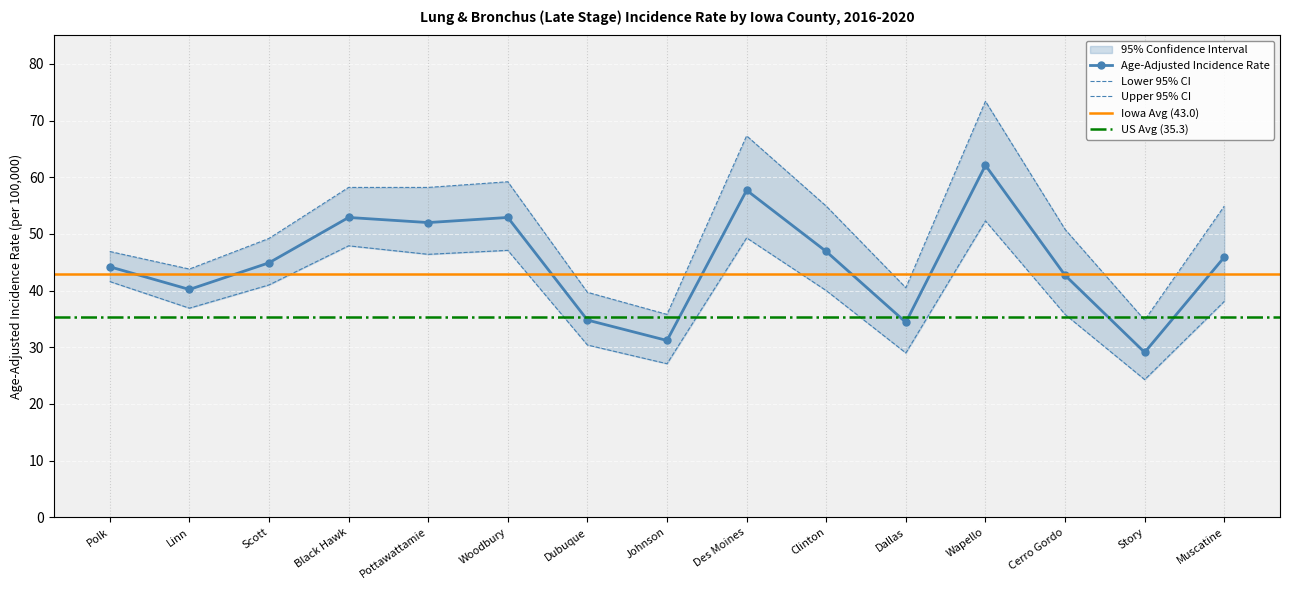

How many lines are shown in the chart?

3